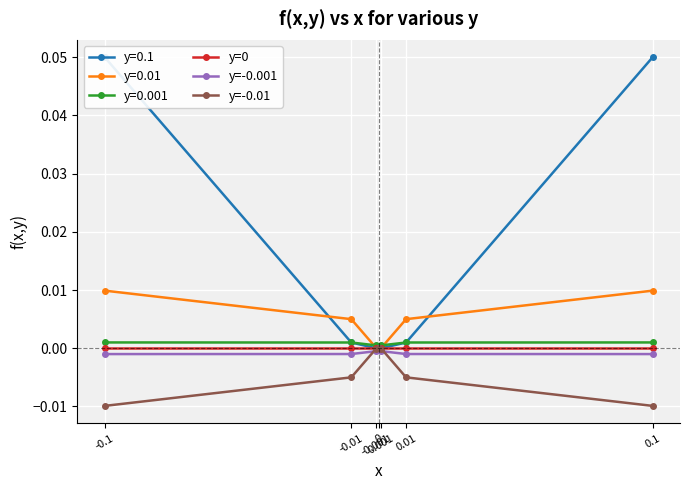

How many values in the y=-0.01 series are below 0?

6